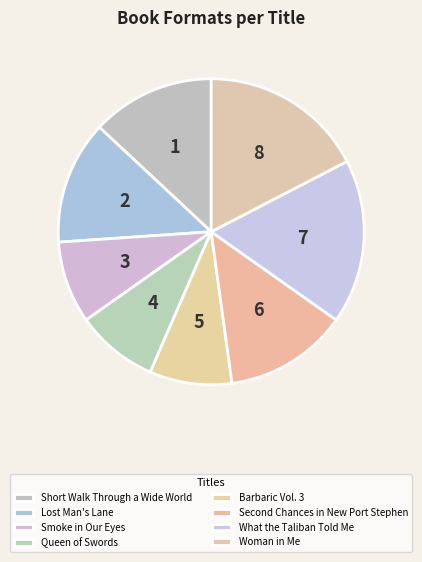

The Queen of Swords slice represents 17% of the pie. True or false?

False